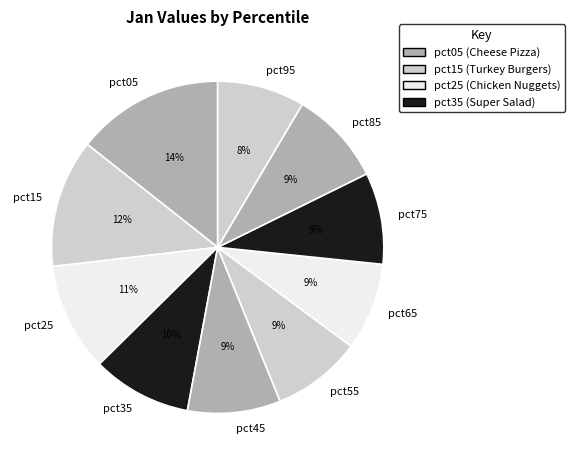

To the nearest percent, what is the combined percentage of pct75 and pct05?

23%